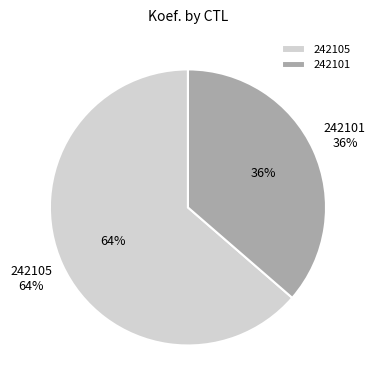

How many segments does this pie chart have?

2